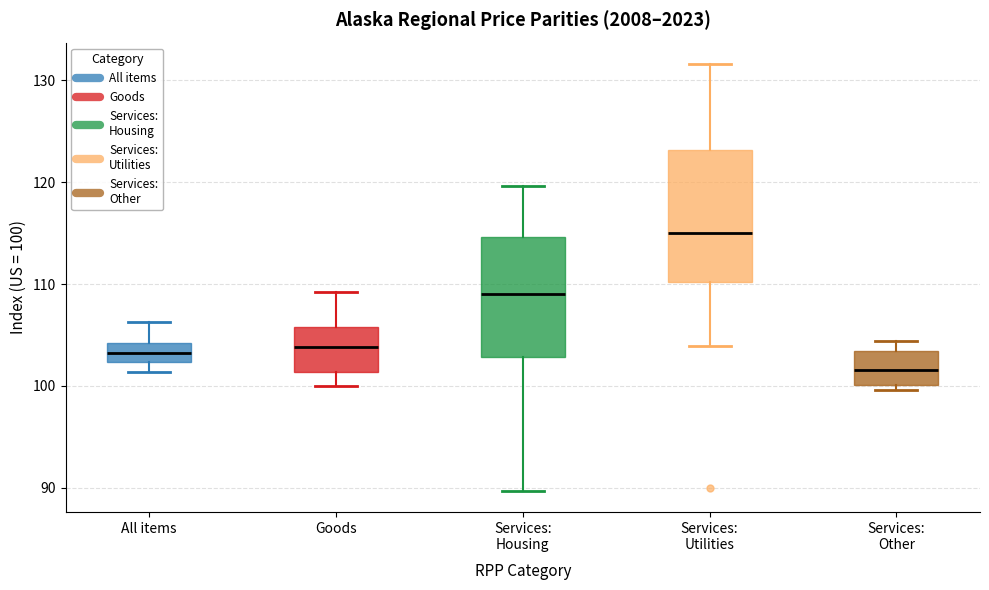

Comparing the boxes themselves (not the whiskers), which one is the tallest?

Services: Utilities